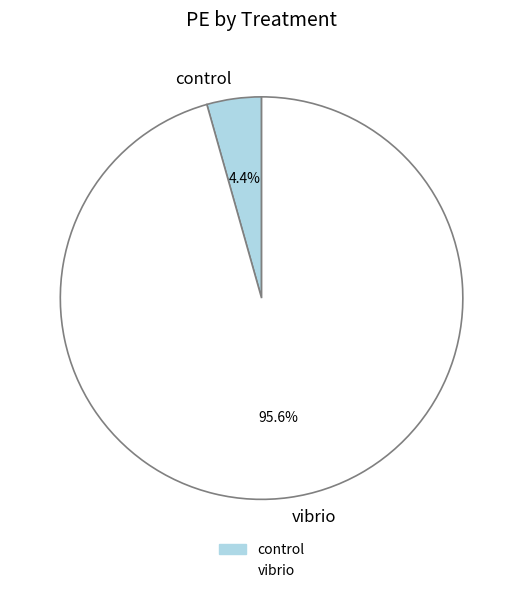

To the nearest percent, what is the difference between the control and vibrio slice percentages?

91%